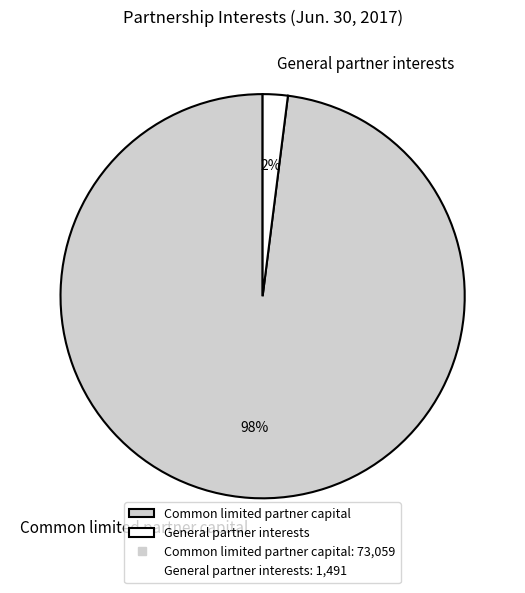

Is Common limited partner capital the majority of the pie?

Yes